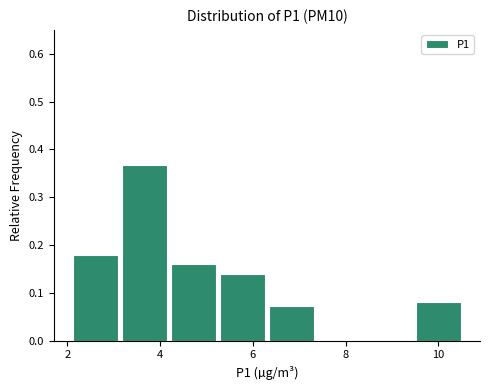

Over which range of the x-axis is the bar tallest?

3.2 to 4.2